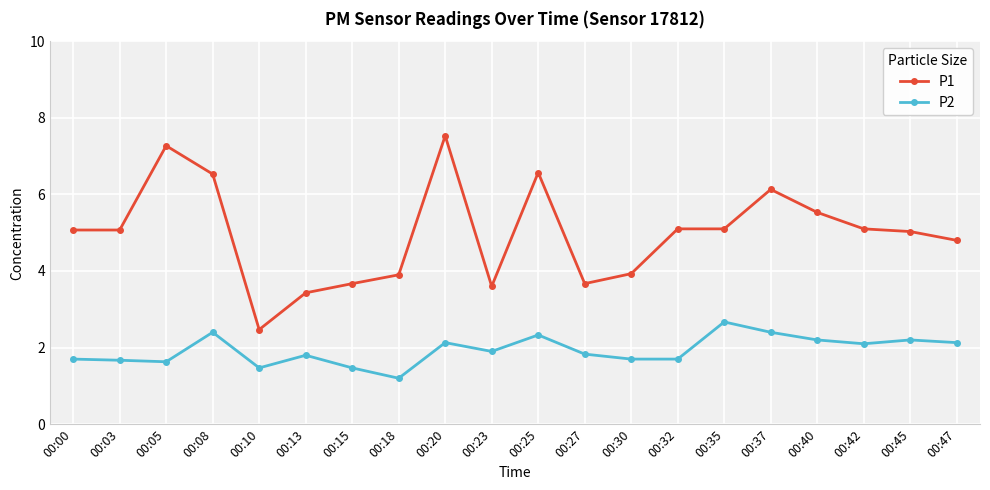

Reading right to left, transcribe all the data shown in this chart.

P1: 00:47=4.8	00:45=5.0	00:42=5.1	00:40=5.5	00:37=6.1	00:35=5.1	00:32=5.1	00:30=3.9	00:27=3.7	00:25=6.6	00:23=3.6	00:20=7.5	00:18=3.9	00:15=3.7	00:13=3.4	00:10=2.5	00:08=6.5	00:05=7.3	00:03=5.1	00:00=5.1
P2: 00:47=2.1	00:45=2.2	00:42=2.1	00:40=2.2	00:37=2.4	00:35=2.7	00:32=1.7	00:30=1.7	00:27=1.8	00:25=2.3	00:23=1.9	00:20=2.1	00:18=1.2	00:15=1.5	00:13=1.8	00:10=1.5	00:08=2.4	00:05=1.6	00:03=1.7	00:00=1.7